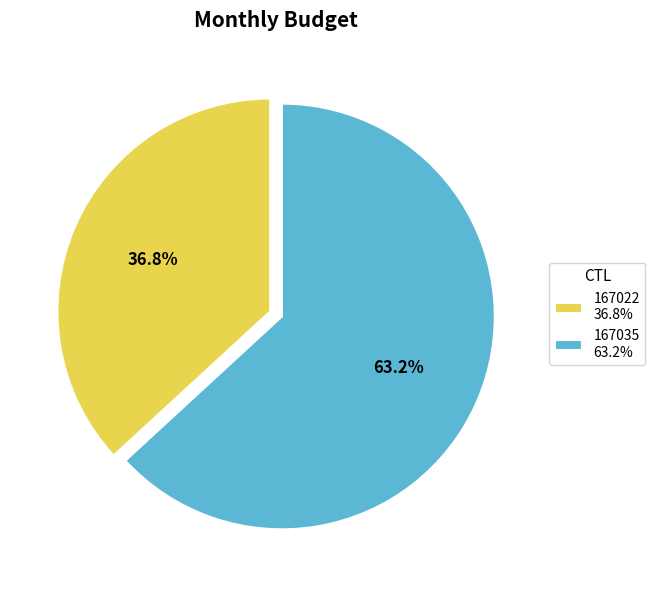

To the nearest percent, what is the combined percentage of 167022 and 167035?

100%